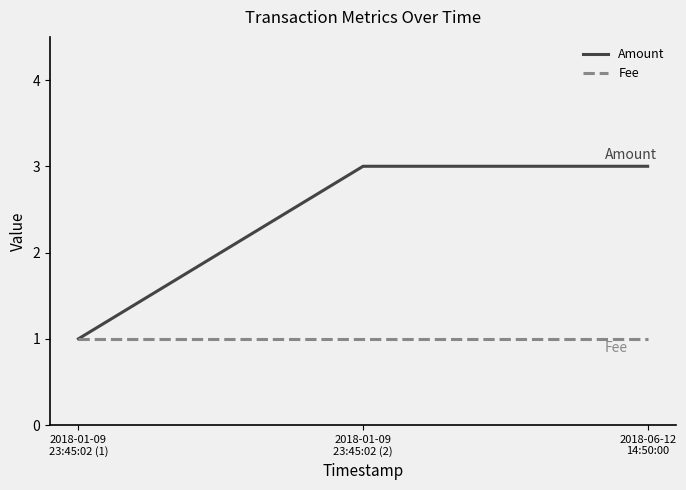

Rank the series at 2018-01-09
23:45:02 (2) from lowest to highest value.

Fee, Amount